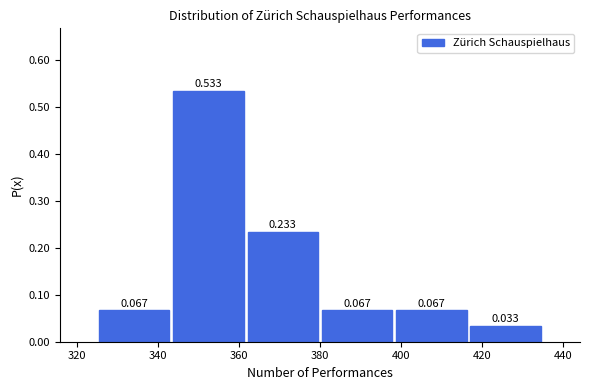

How tall is the bar that spans 416 to 436 on the x-axis? The bar edges are not printed on the chart, so give them approximately, as read against the axis.

0.033